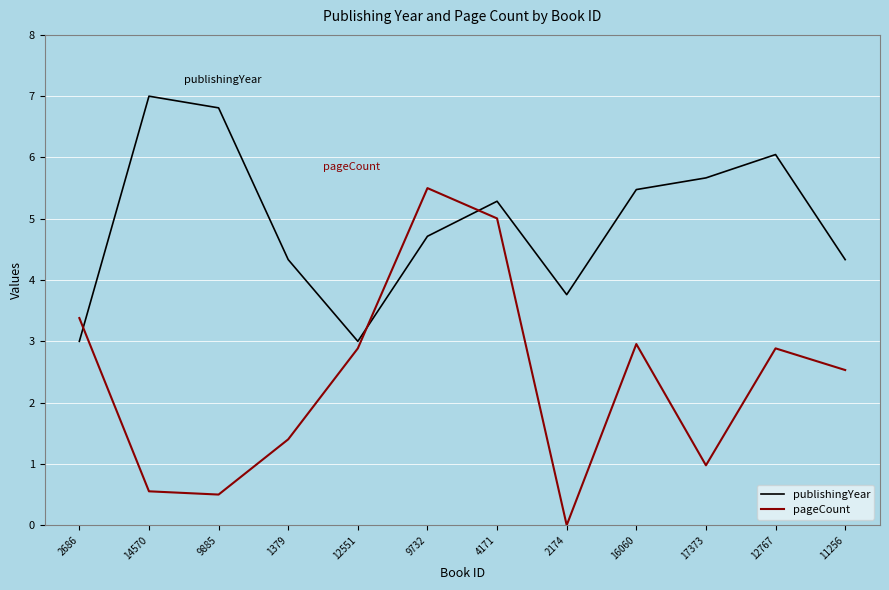

What is the difference between the highest and lowest values at 14570?

6.4